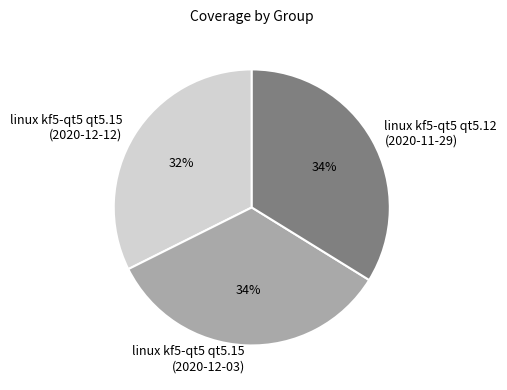

To the nearest percent, what percentage of the pie is linux kf5-qt5 qt5.15 (2020-12-03)?

34%